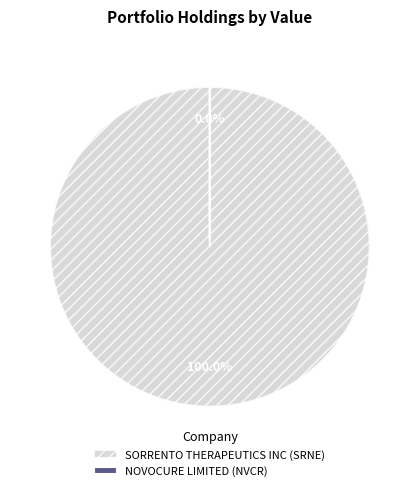

Which category has the biggest portion of the pie?

SORRENTO THERAPEUTICS INC (SRNE)